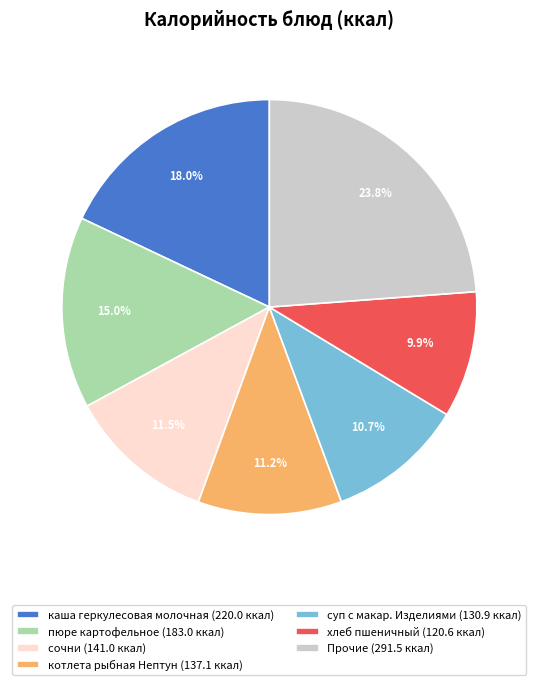

What percentage is NOT represented by суп с макар. Изделиями (130.9 ккал)?

89.3%